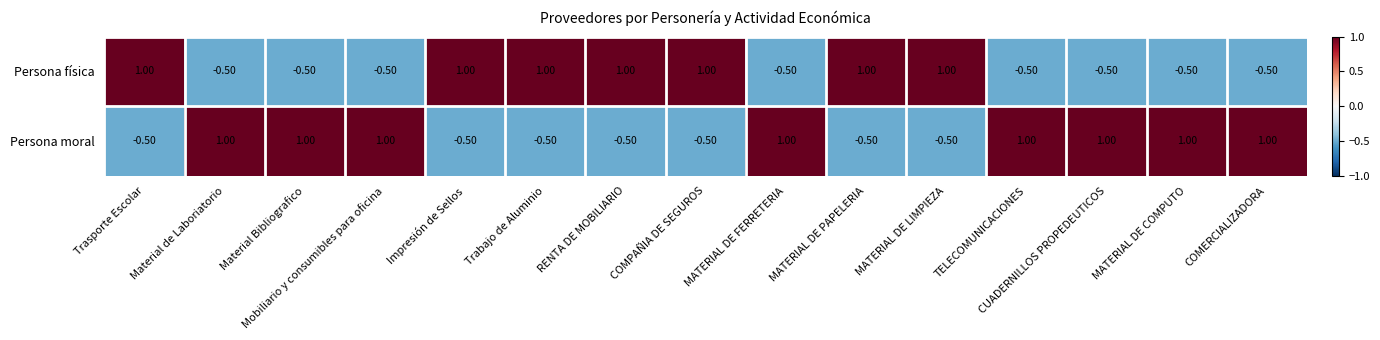

List the series in order of their overall mean, lowest first.

Persona física, Persona moral